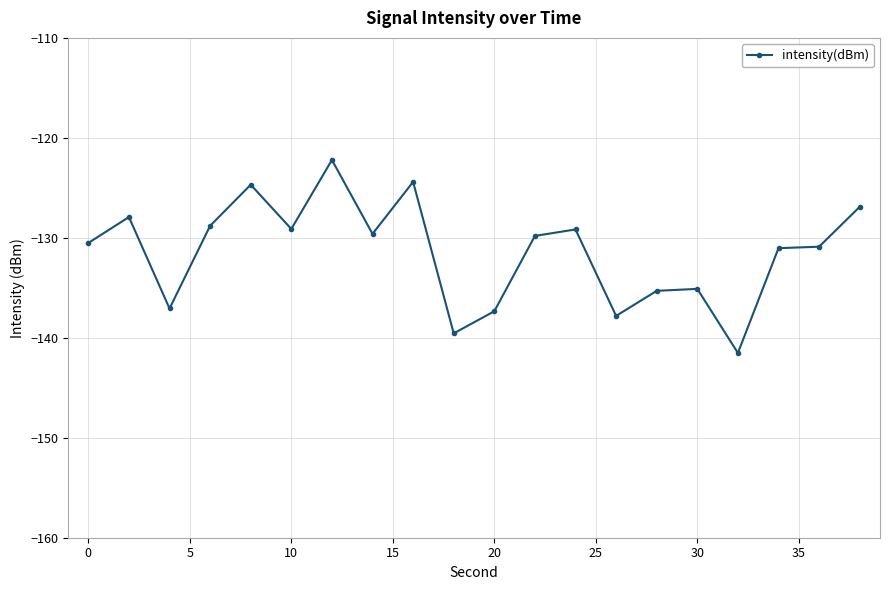

What is the minimum value shown in the chart?

-141.5